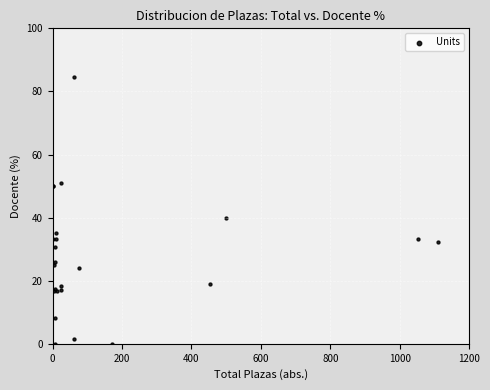

What Y value in the scatter plot is closest to 42?

40.0